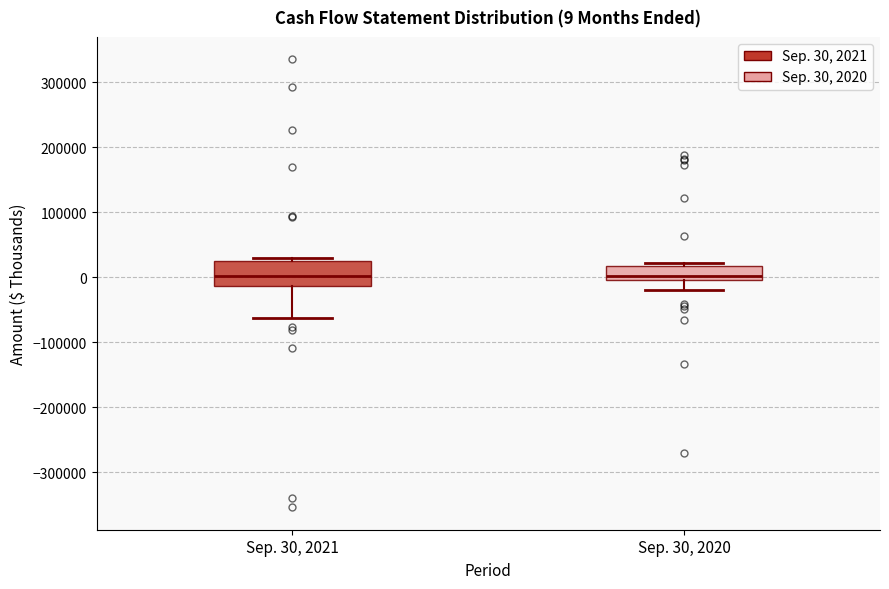

Comparing the boxes themselves (not the whiskers), which one is the tallest?

Sep. 30, 2021